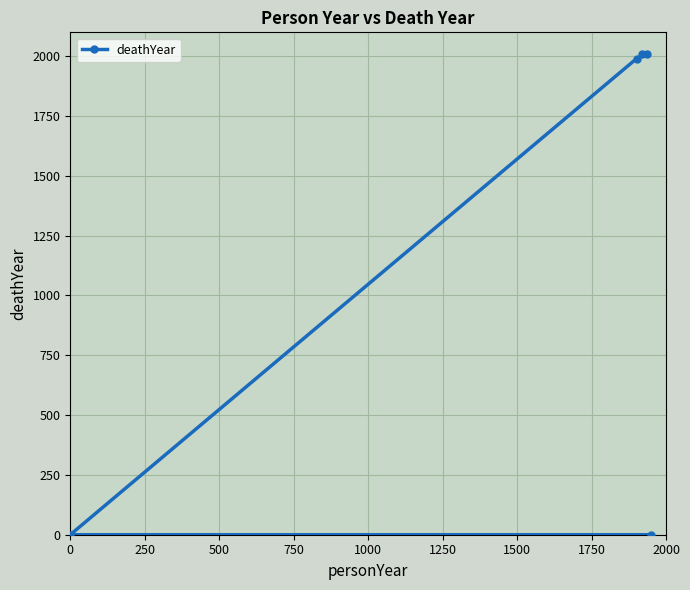

What is the average value?

1202